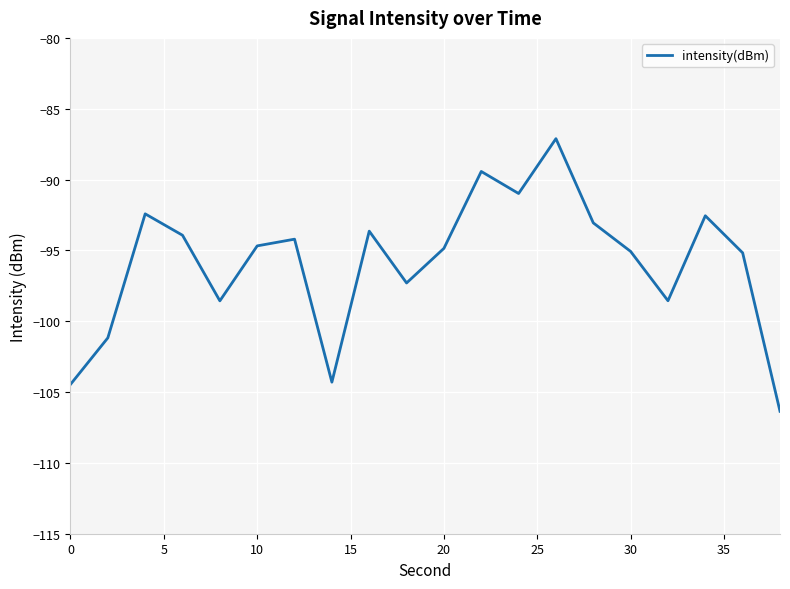

Count the number of categories in the chart.

20